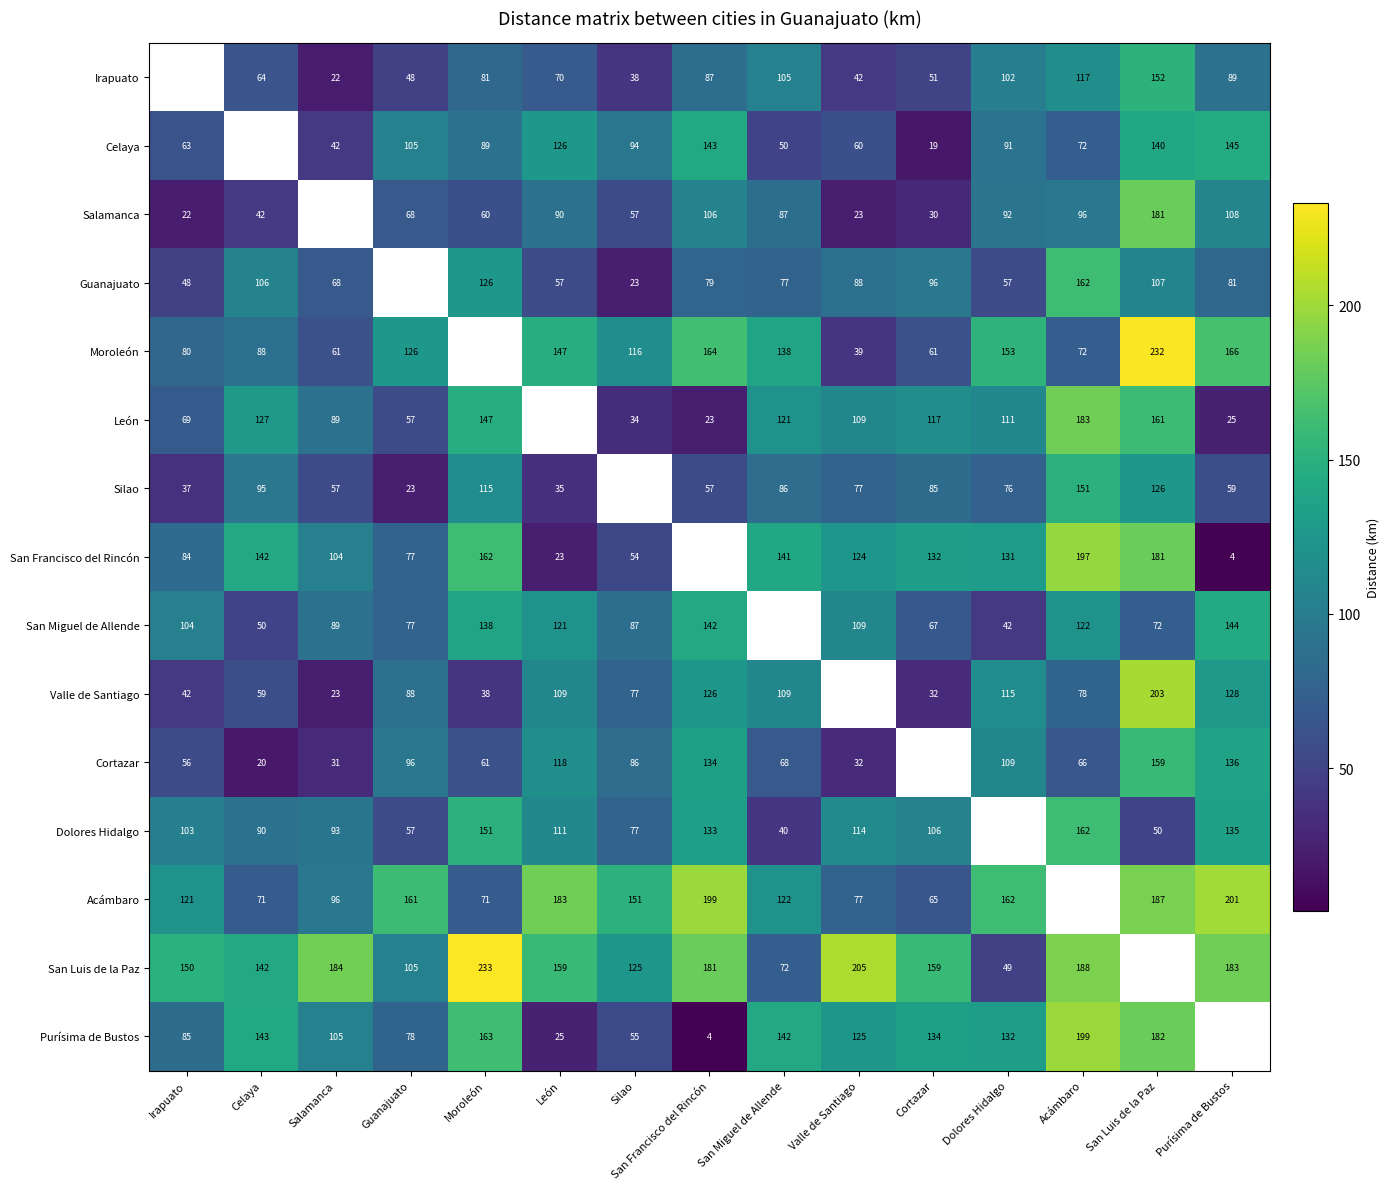

Is the value of San Francisco del Rincón at Acámbaro greater than the value of León at Valle de Santiago?

Yes